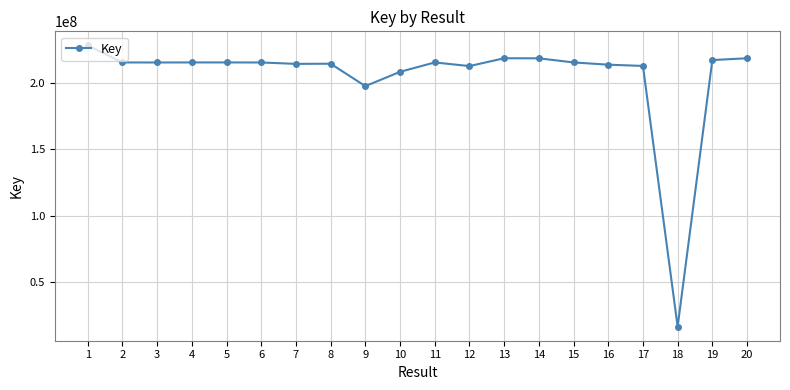

Which category has the lowest value across all series?

18